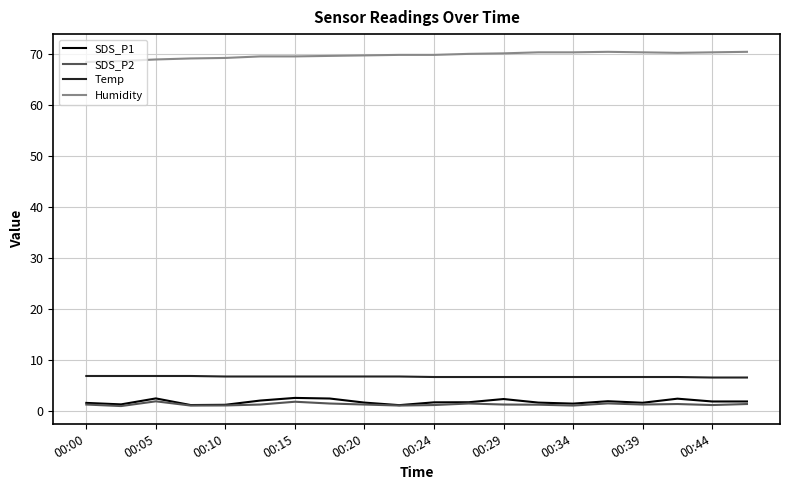

True or false: SDS_P1 and Humidity intersect in this chart.

False